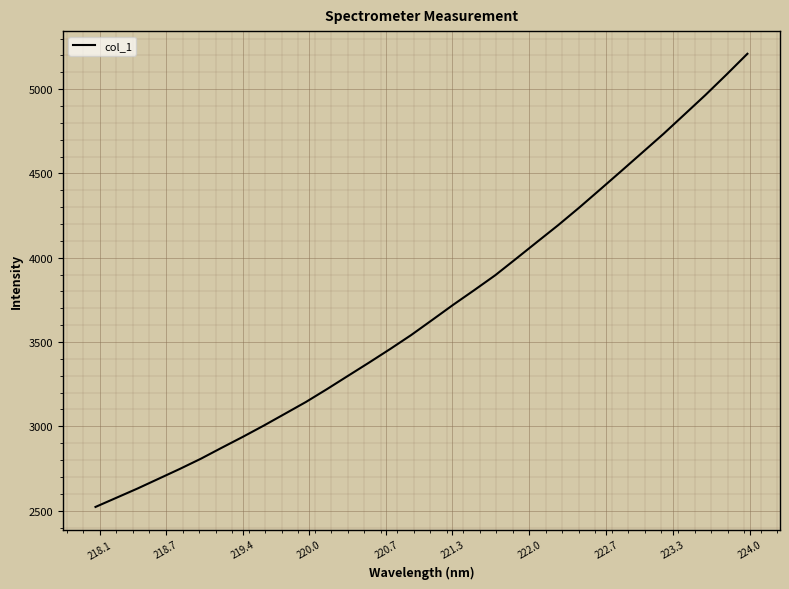

What is the smallest value displayed?

2522.1